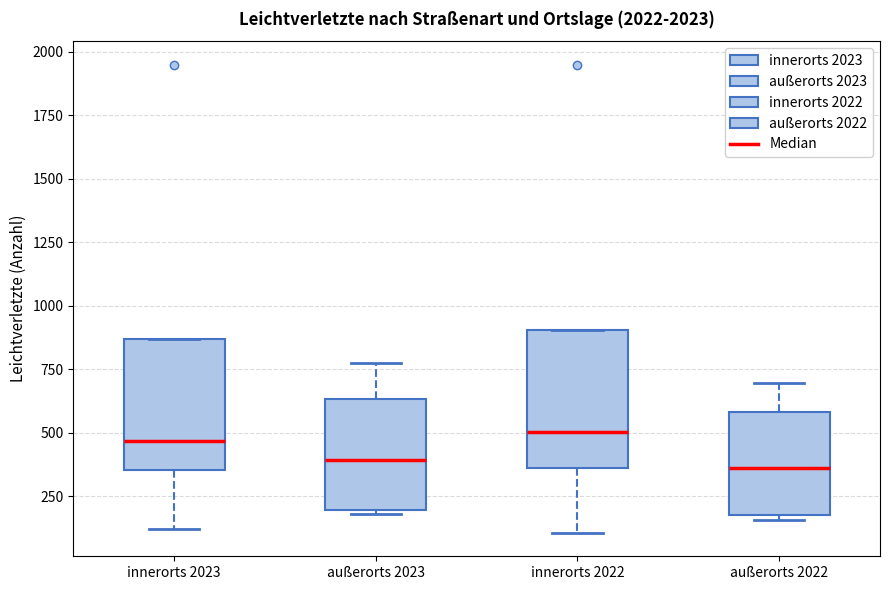

Reading left to right, transcribe this box plot: for each box, give where its median line is, the range the box spans, and where its two whiskers end, as read against the y-axis. The values are not printed on the chart, so give them approximately, as read against the axis.

innerorts 2023: median 450, box 350 to 850, whiskers 100 to 850
außerorts 2023: median 400, box 200 to 650, whiskers 200 (just below the box's lower edge) to 750
innerorts 2022: median 500, box 350 to 900, whiskers 100 to 900
außerorts 2022: median 350, box 200 to 600, whiskers 150 to 700